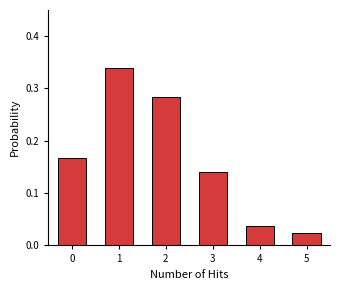

What is the sum of all values?

1.0